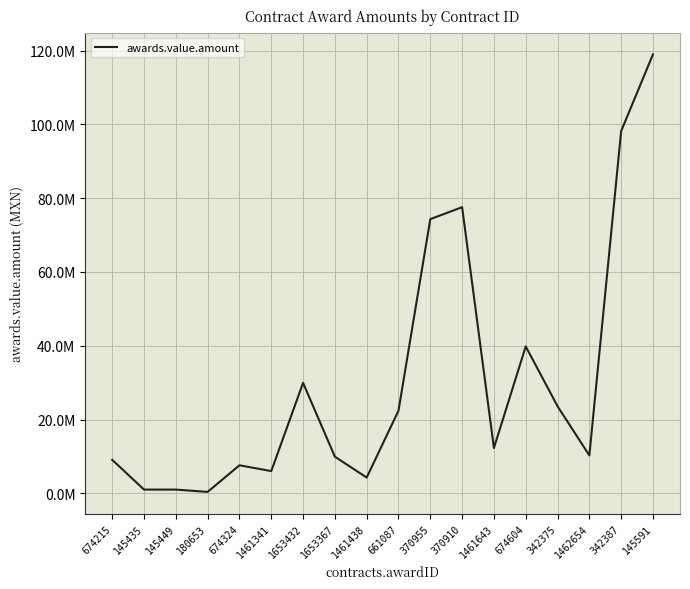

Which category has the highest value across all series?

145591